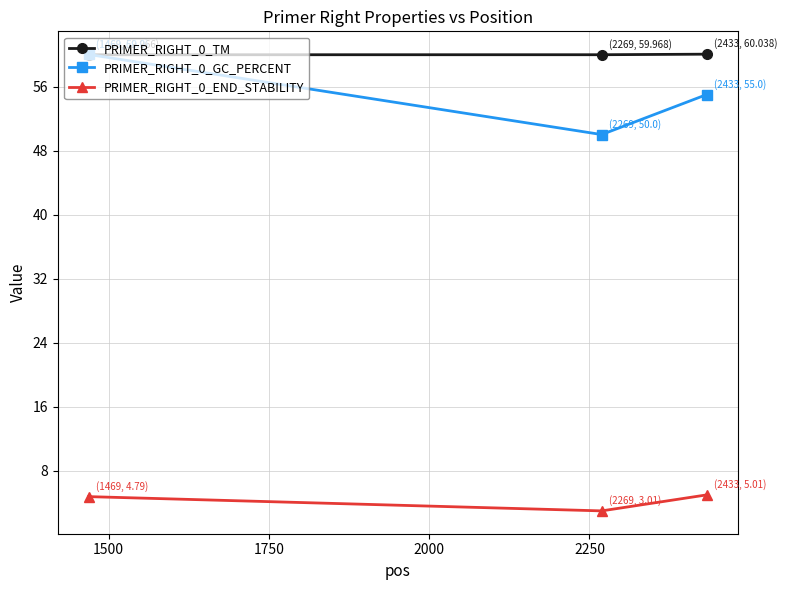

What is the difference between the maximum and minimum values in the PRIMER_RIGHT_0_TM series?

0.1